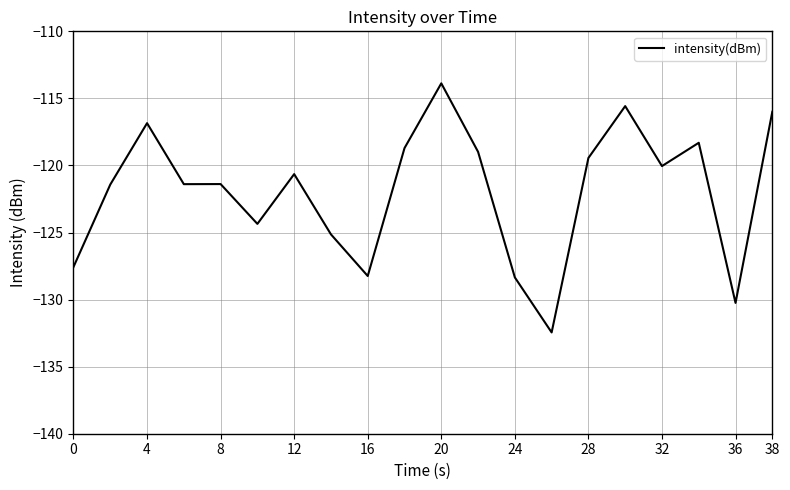

What is the minimum value shown in the chart?

-132.4